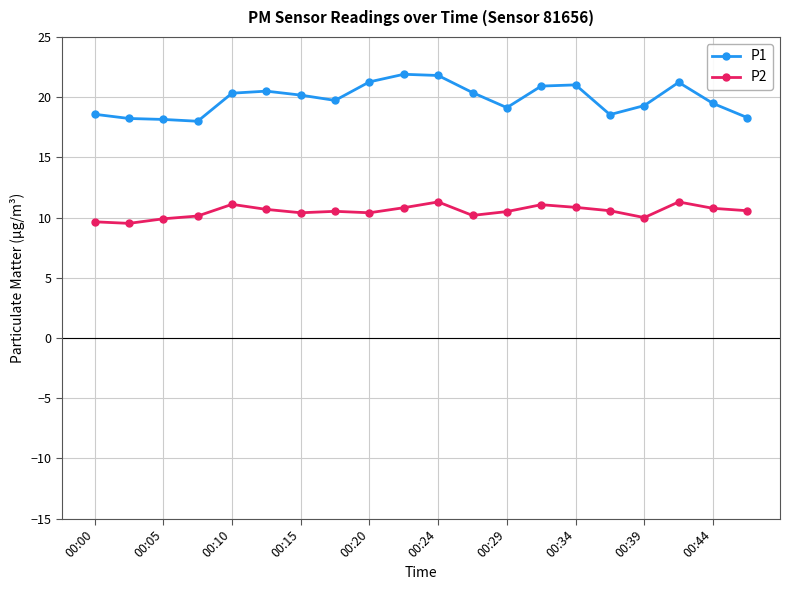

Which series has the widest spread of values?

P1